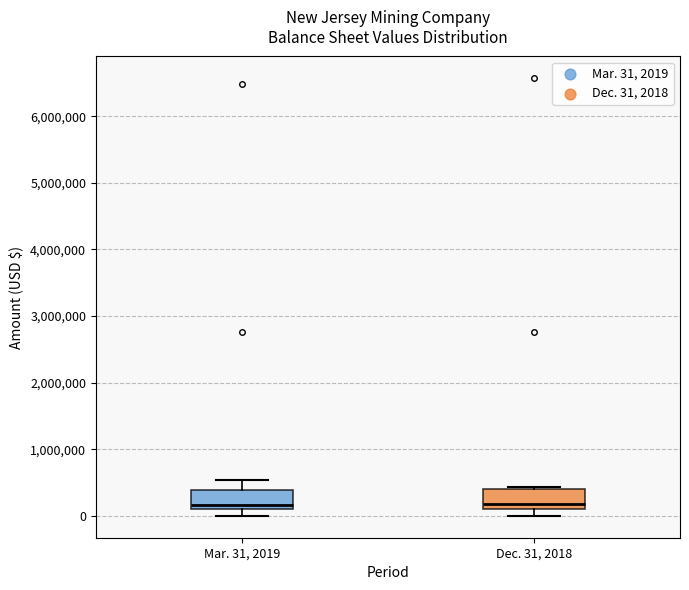

Where does the median line of the box for Dec. 31, 2018 sit on the y-axis? The values are not printed on the chart, so give them approximately, as read against the axis.

200000